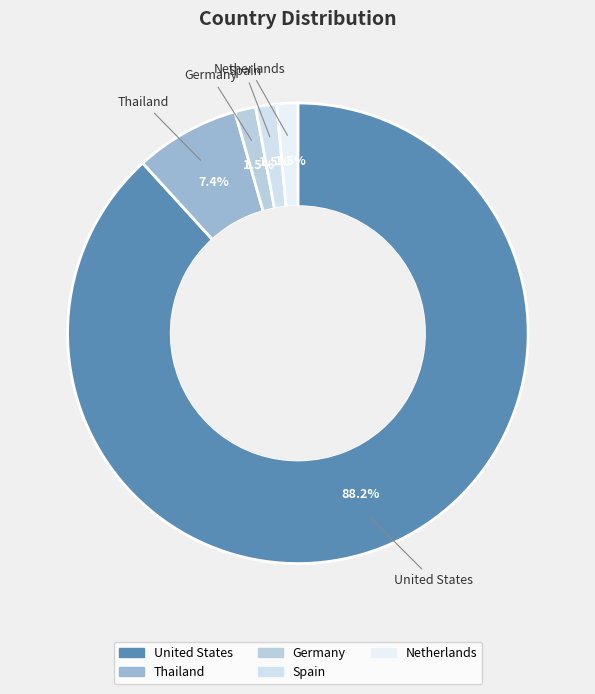

Which slice is the largest?

United States